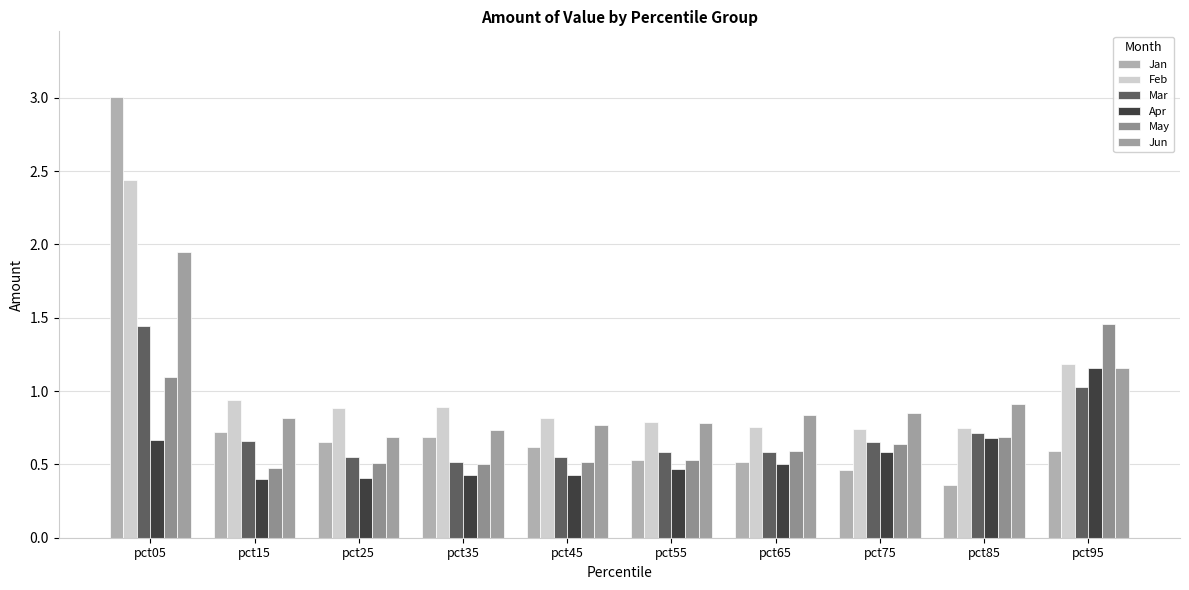

What is the average value of the Jan series?

0.8